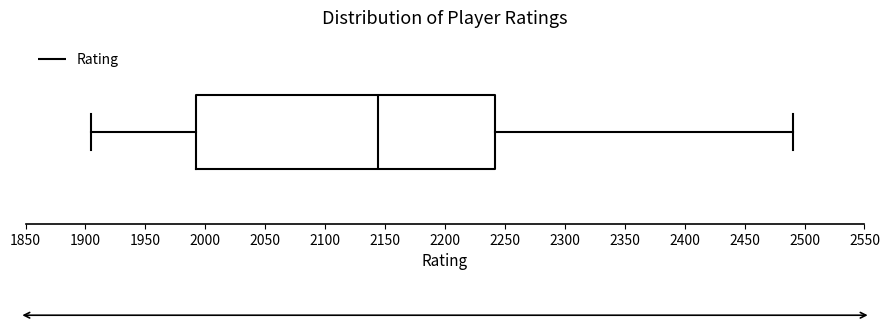

Transcribe this box plot: give where the median line is, the range the box spans, and where the two whiskers end, as read against the x-axis. The values are not printed on the chart, so give them approximately, as read against the axis.

median 2145, box 1990 to 2240, whiskers 1905 to 2490